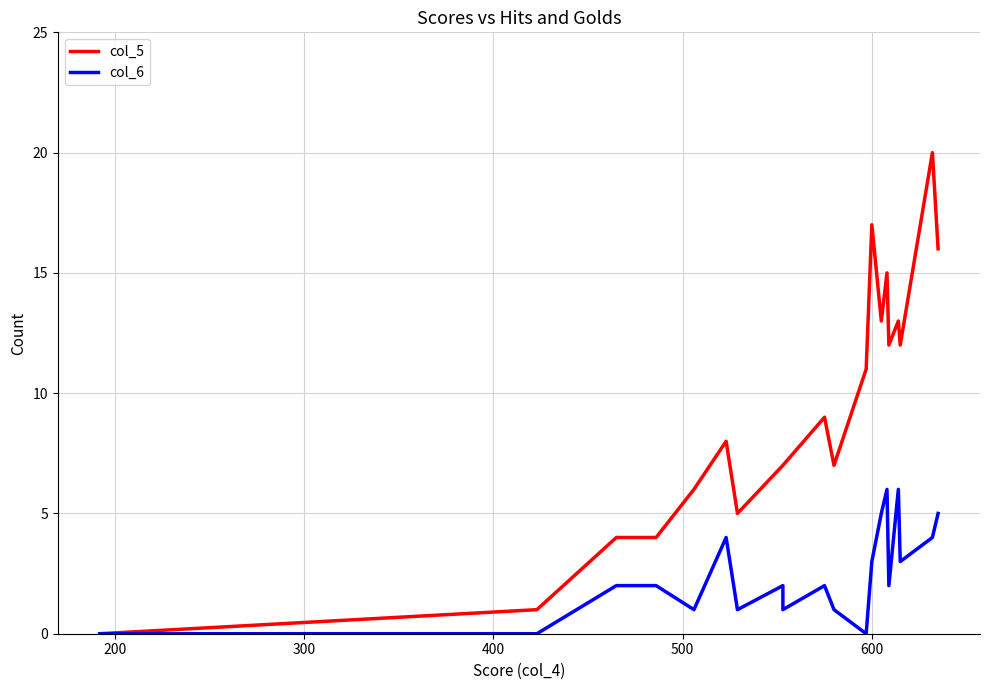

What is the value of the col_6 point at the 15th from the left?

6